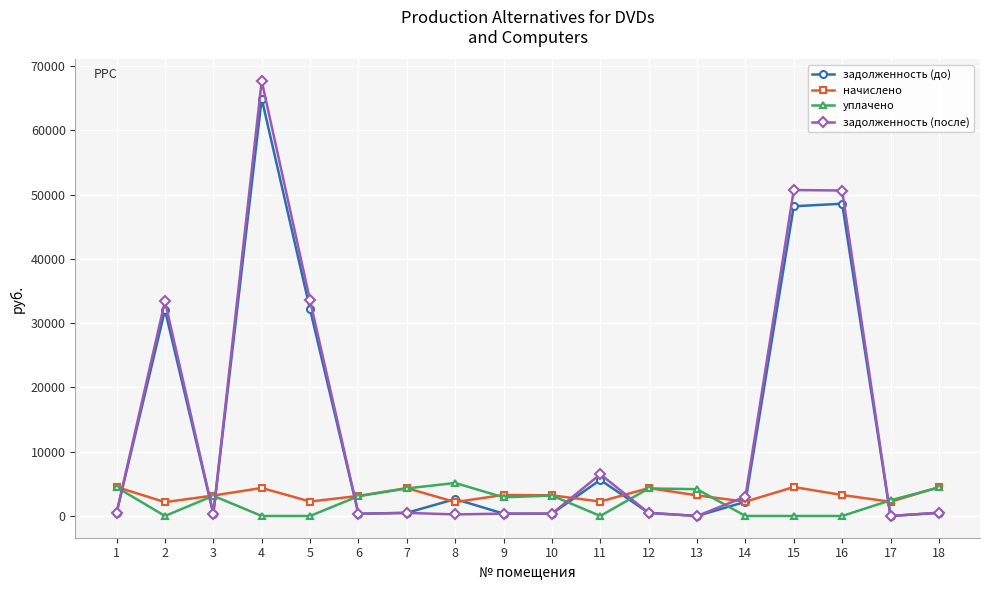

Rank the series at 5 from highest to lowest value.

задолженность (после), задолженность (до), начислено, уплачено